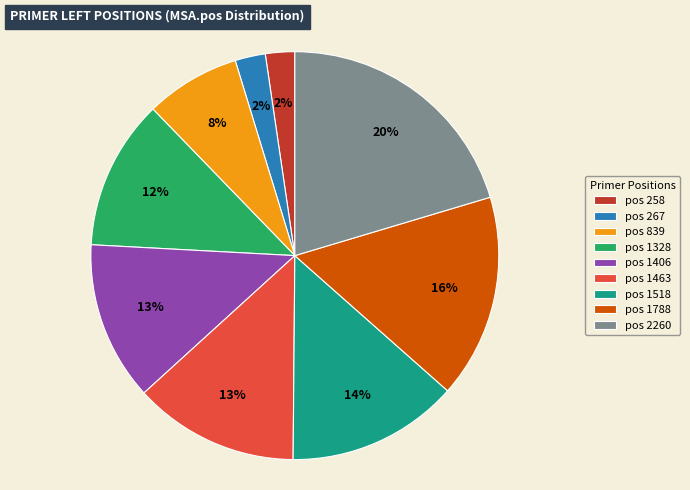

Do pos 1406 and pos 1518 together represent more than half of the pie?

No